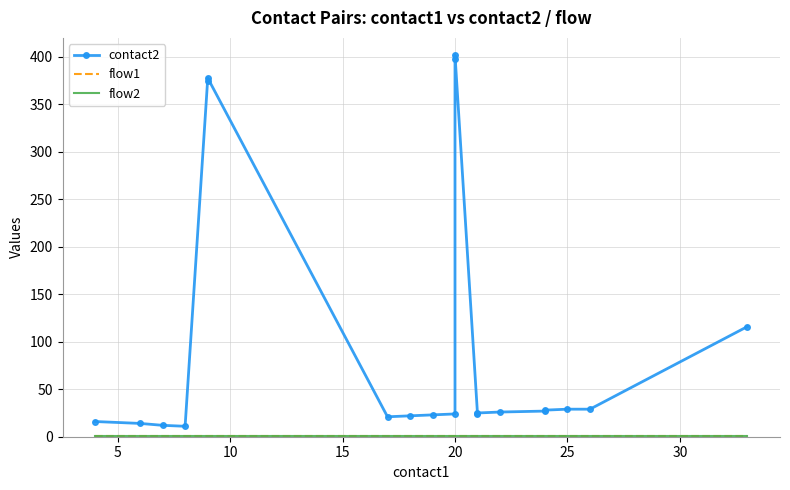

Which series has the widest spread of values?

contact2